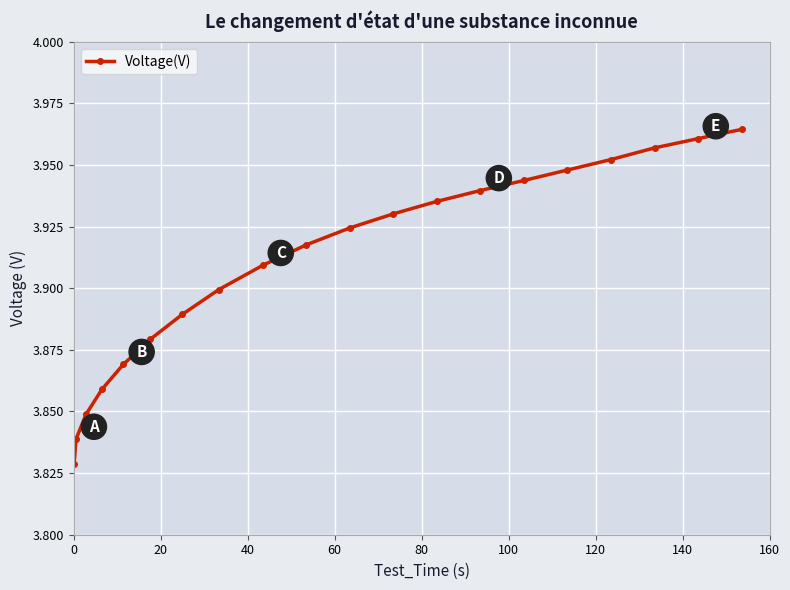

True or false: the data has more than 1 interior local peaks.

False